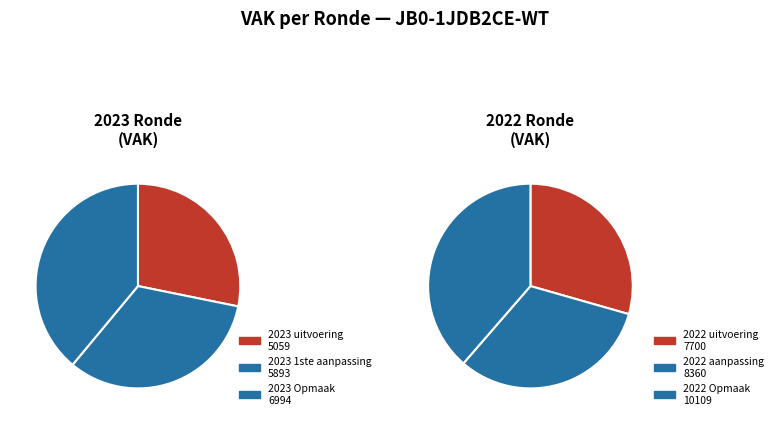

The 2023 Opmaak slice represents 1% of the pie. True or false?

False